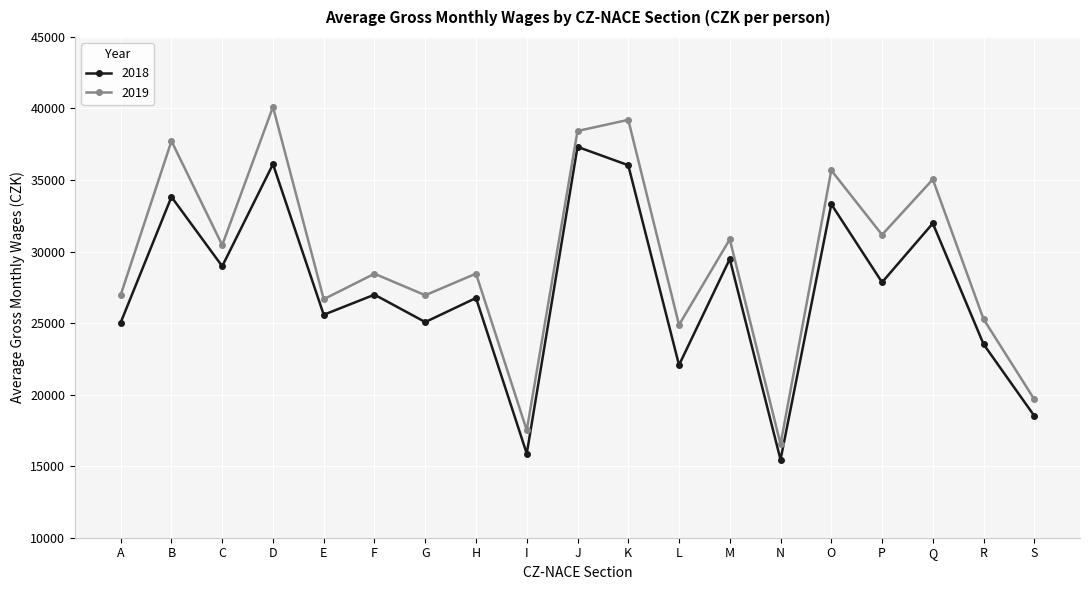

Is the value of 2018 at M greater than the value of 2019 at Q?

No